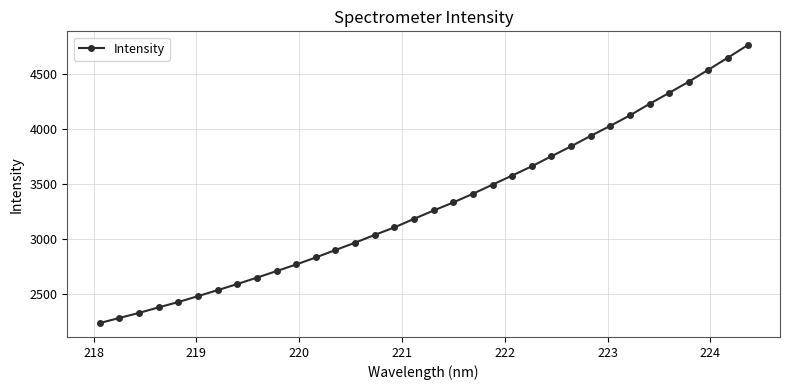

What is the value of the 13th point from the left?

2902.9